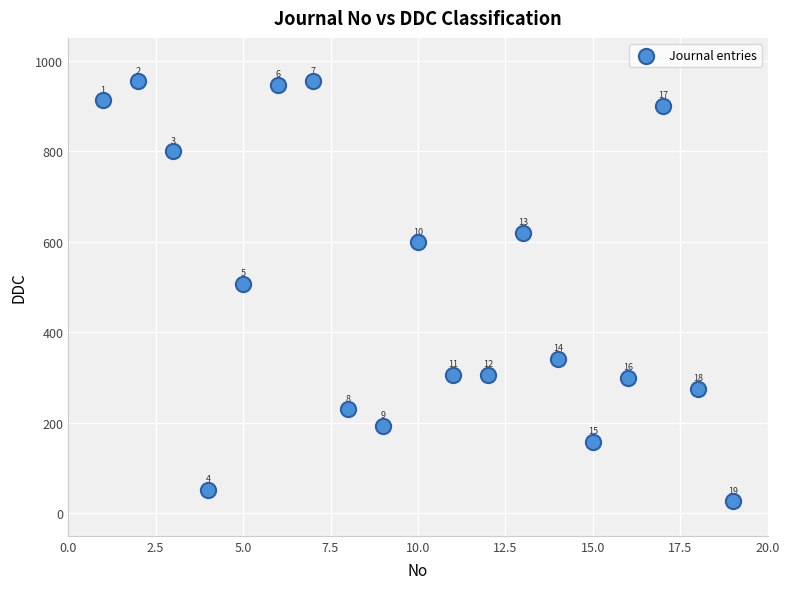

What Y value in the scatter plot is closest to 490?

507